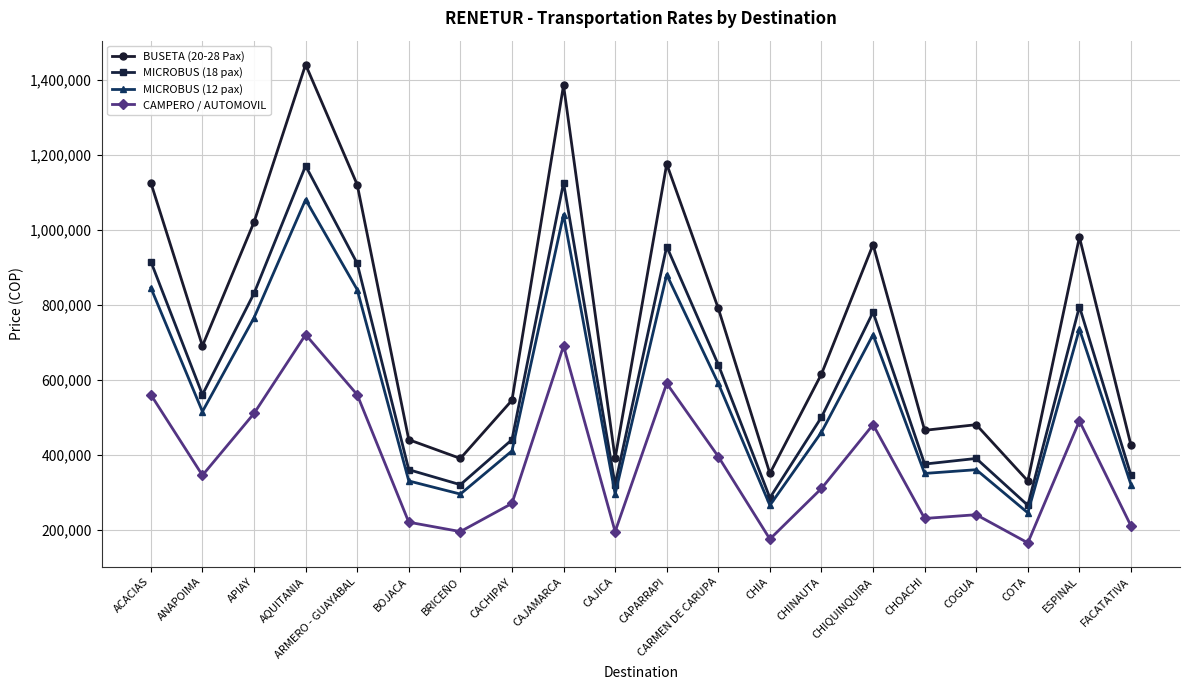

What position from the right is CHINAUTA?

7